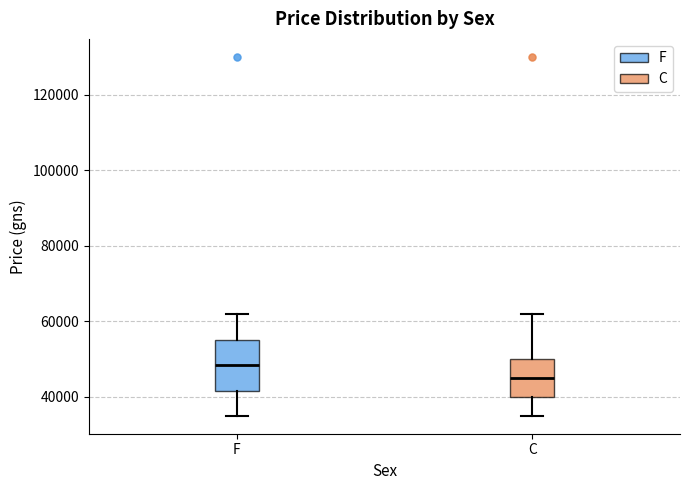

Reading left to right, transcribe this box plot: for each box, give where its median line is, the range the box spans, and where its two whiskers end, as read against the y-axis. The values are not printed on the chart, so give them approximately, as read against the axis.

F: median 48000, box 42000 to 56000, whiskers 36000 to 62000
C: median 46000, box 40000 to 50000, whiskers 36000 to 62000